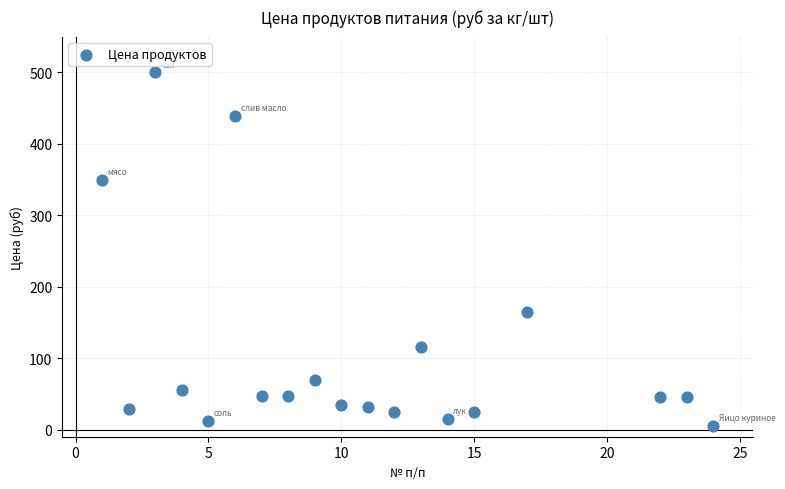

What Y value in the scatter plot is closest to 252?

164.3